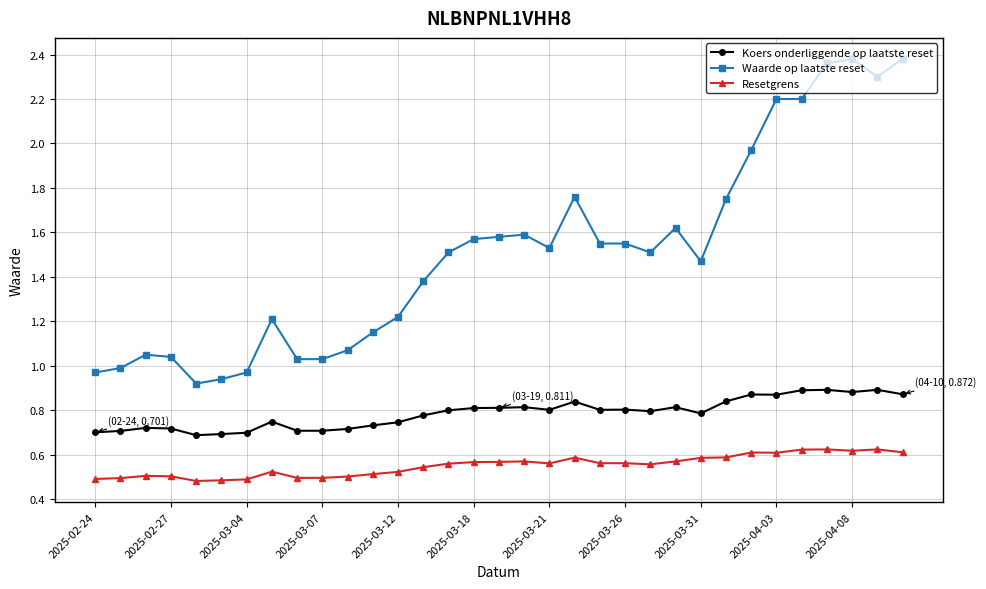

Does the chart have visible grid lines?

Yes